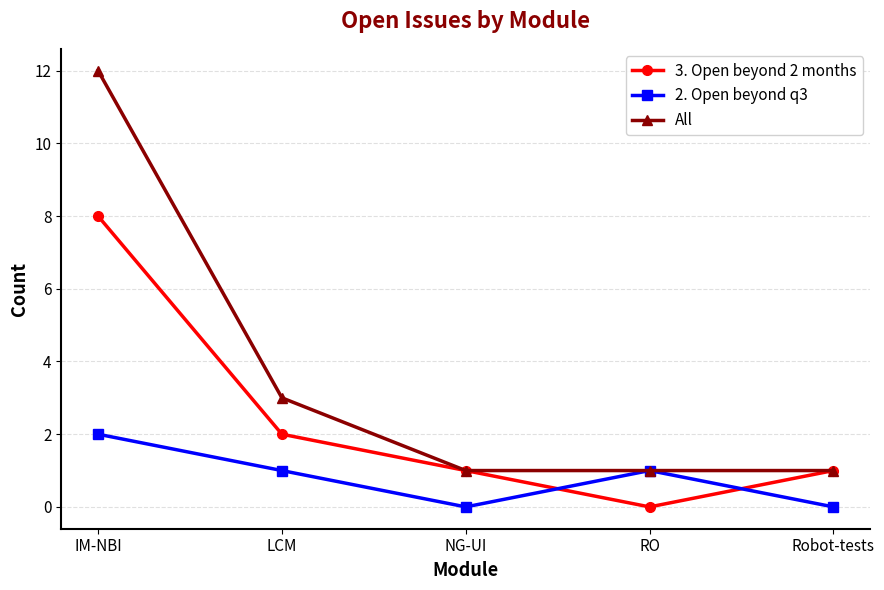

What is the value of the All point at the 5th from the left?

1